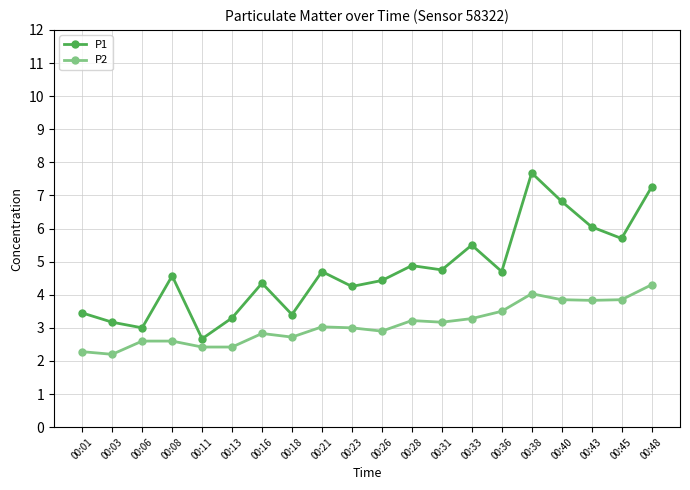

True or false: P2 and P1 intersect in this chart.

False